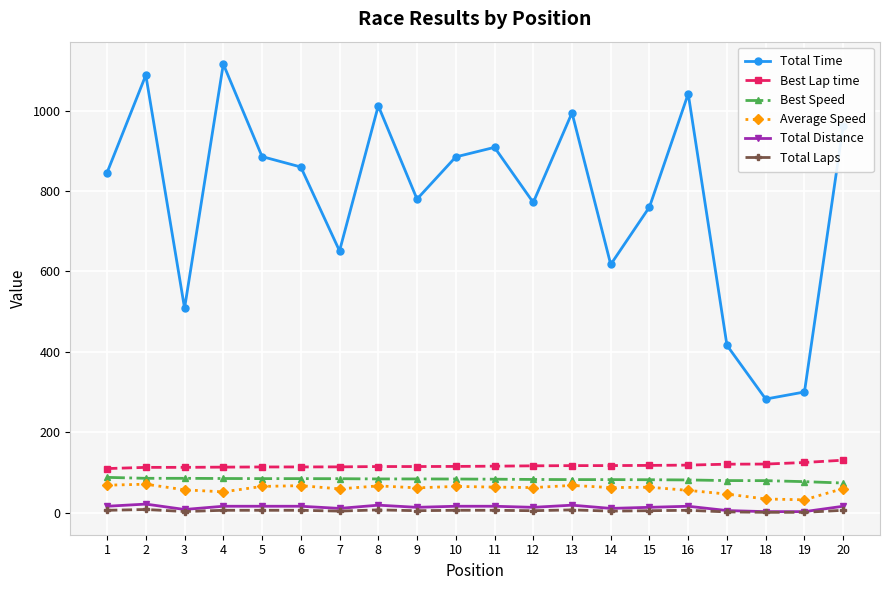

True or false: Total Distance and Best Lap time cross at least once.

False